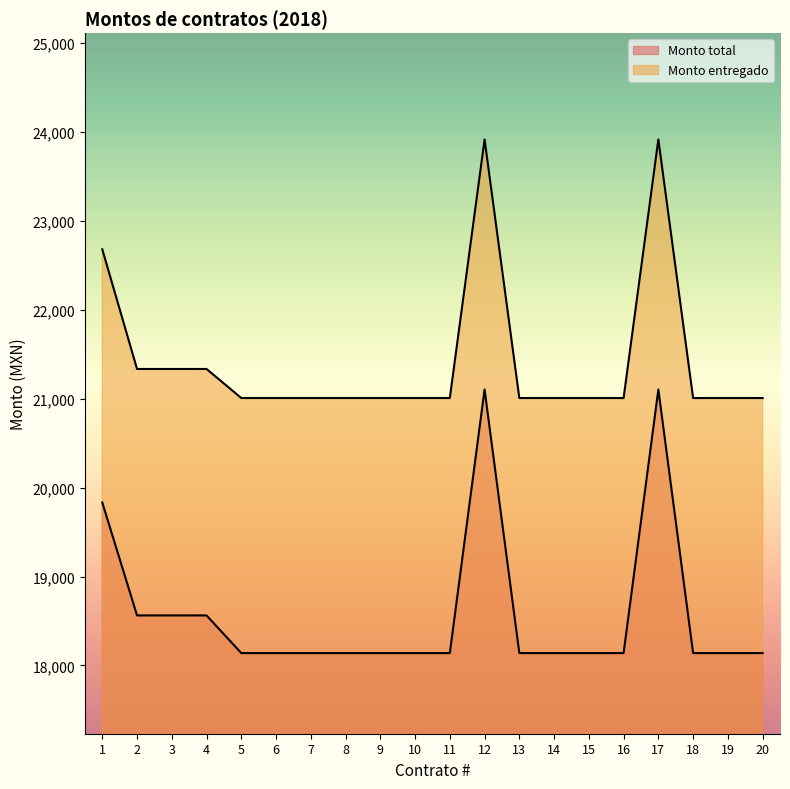

What is the sum of the Monto entregado values at 5 and 19?

42016.8